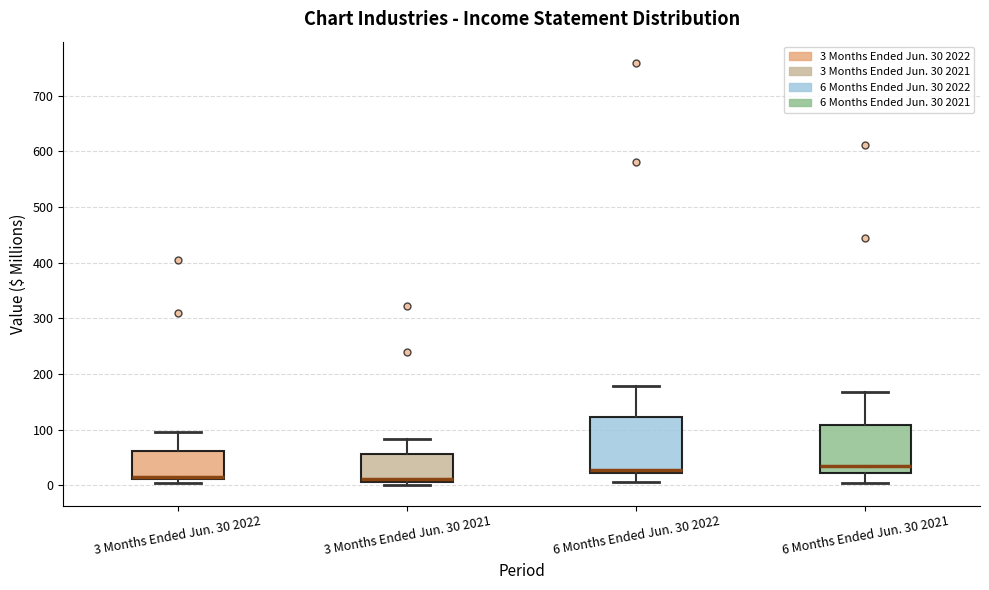

Which box is the tallest, from its lower edge to its upper edge?

6 Months Ended Jun. 30 2022